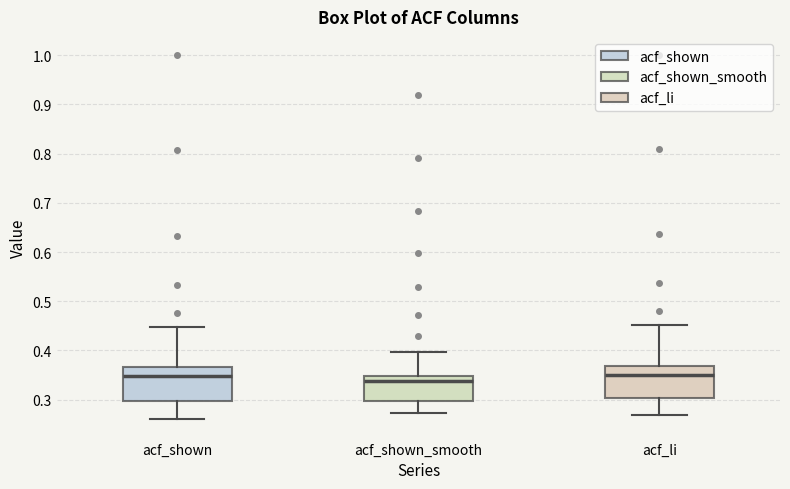

Where is the upper edge of the box for acf_shown on the y-axis? The values are not printed on the chart, so give them approximately, as read against the axis.

0.37